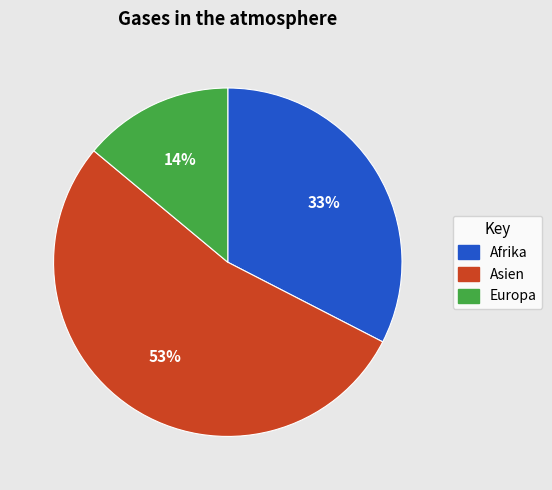

What percentage is the Asien slice, to the nearest percent?

53%